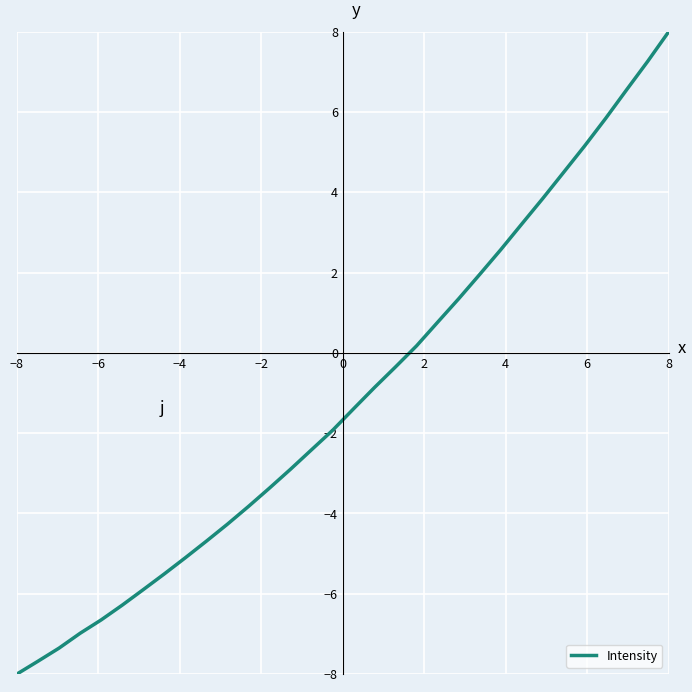

What is the maximum value shown in the chart?

8.0